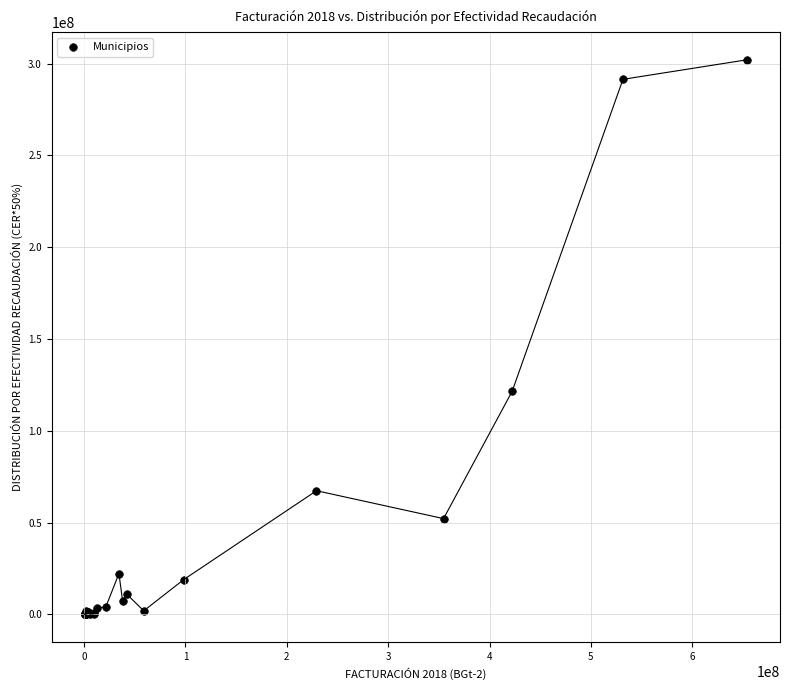

What Y value in the scatter plot is closest to 151035457?

121482477.8